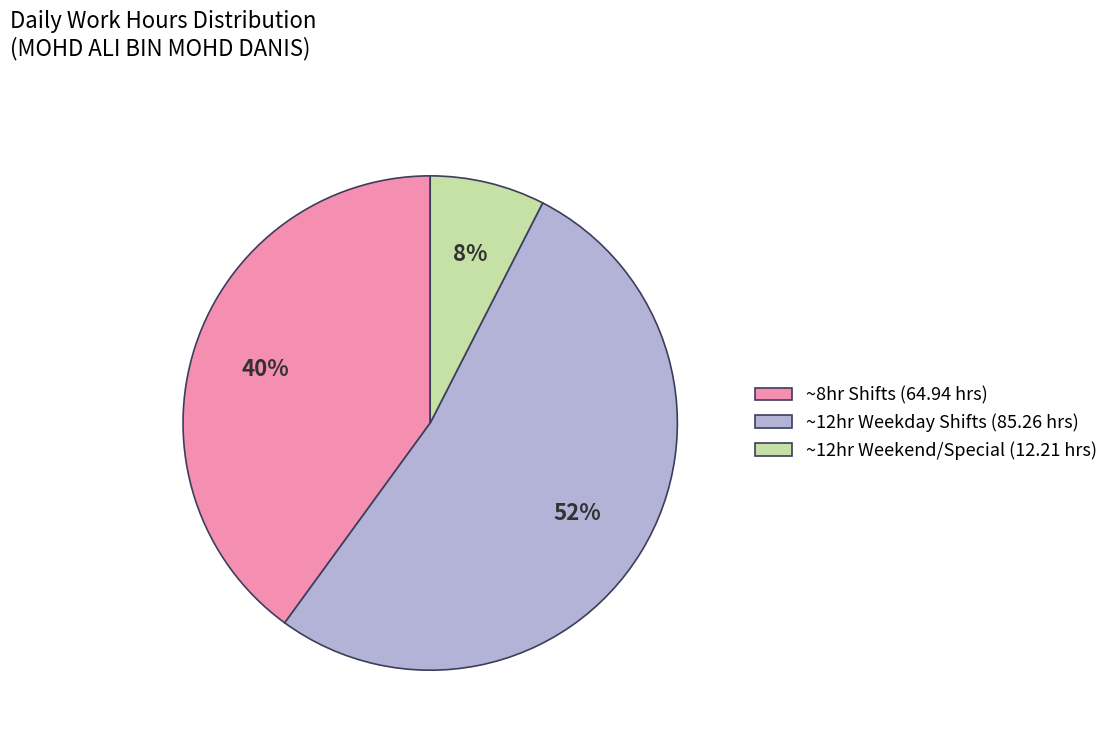

Is the sum of ~8hr Shifts (64.94 hrs) and ~12hr Weekday Shifts (85.26 hrs) greater than half?

Yes